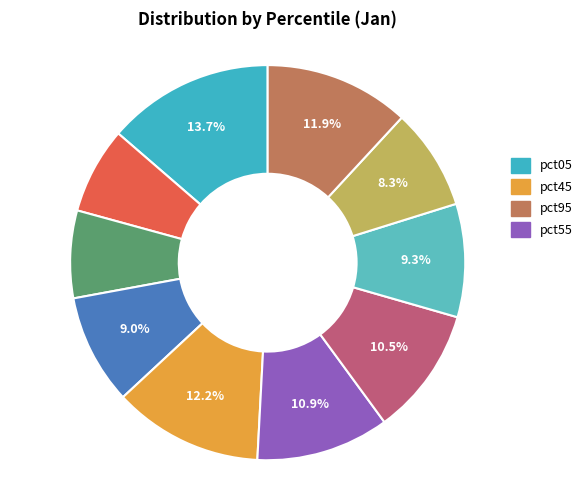

To the nearest percent, what is the average slice percentage?

10%